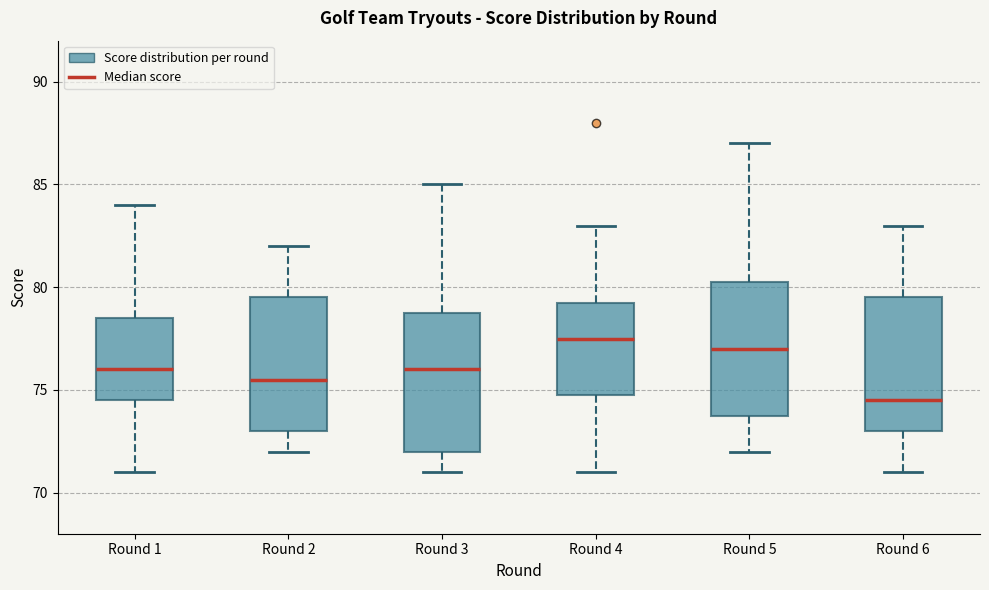

Reading left to right, read every box against the y-axis: the position of its median line, the range the box covers, and the ends of its whiskers. The values are not printed on the chart, so give them approximately, as read against the axis.

Round 1: median 76.0, box 74.5 to 78.5, whiskers 71.0 to 84.0
Round 2: median 75.5, box 73.0 to 79.5, whiskers 72.0 to 82.0
Round 3: median 76.0, box 72.0 to 79.0, whiskers 71.0 to 85.0
Round 4: median 77.5, box 75.0 to 79.5, whiskers 71.0 to 83.0
Round 5: median 77.0, box 74.0 to 80.5, whiskers 72.0 to 87.0
Round 6: median 74.5, box 73.0 to 79.5, whiskers 71.0 to 83.0